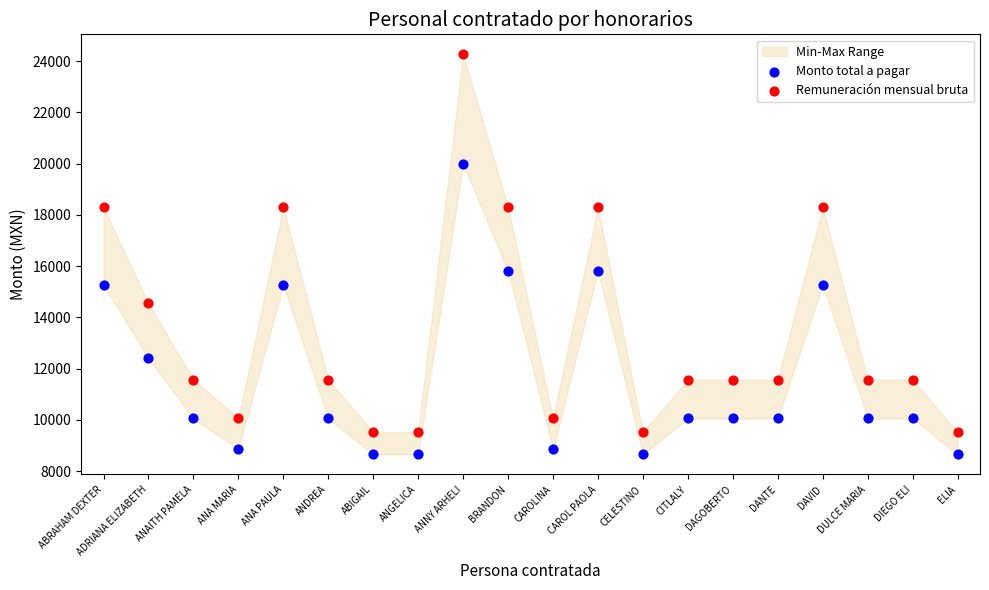

Across all data points, what is the range of Y values (max minus min)?

15611.7